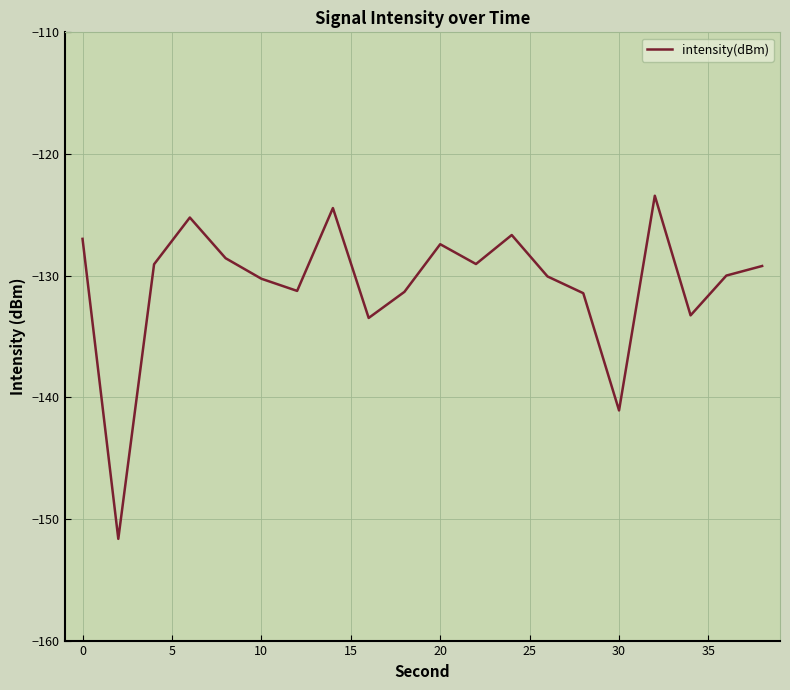

What is the sum of all values?

-2613.9